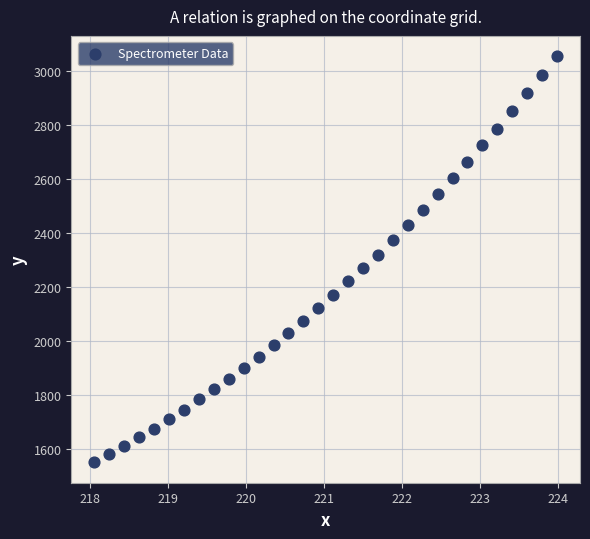

What is the range of X values (max minus min)?

5.9